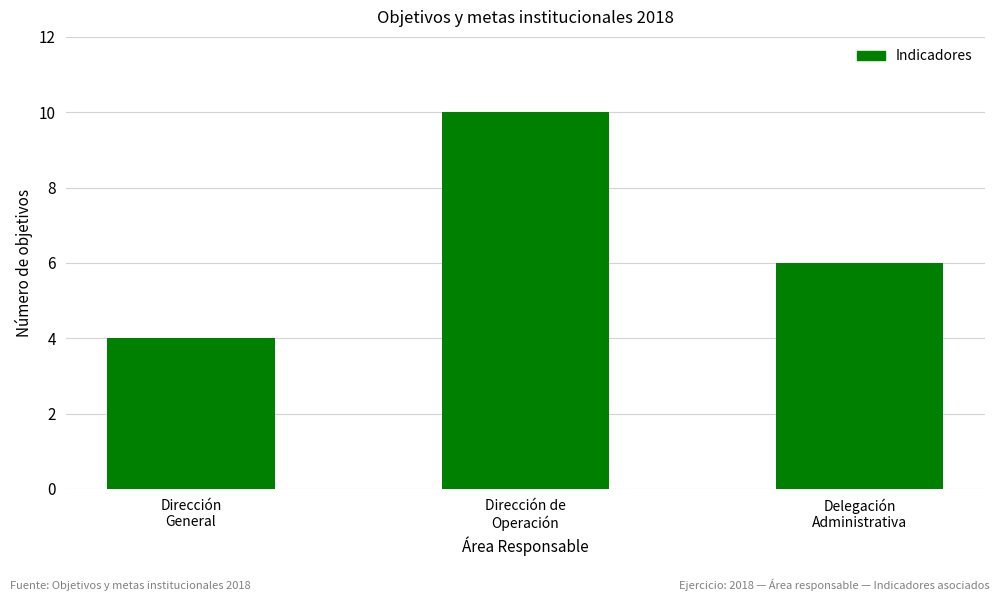

How many values are between 4 and 10?

3